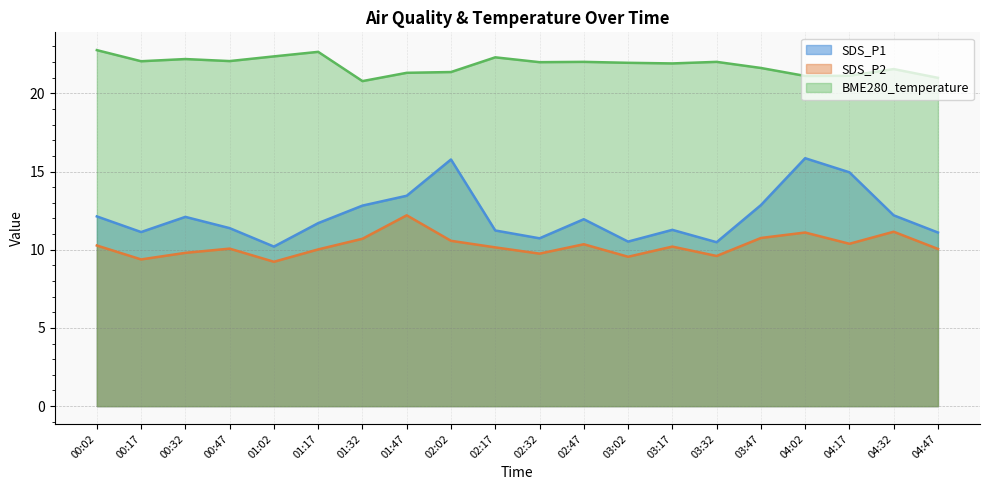

What is the label of the 11th point from the right?

02:17